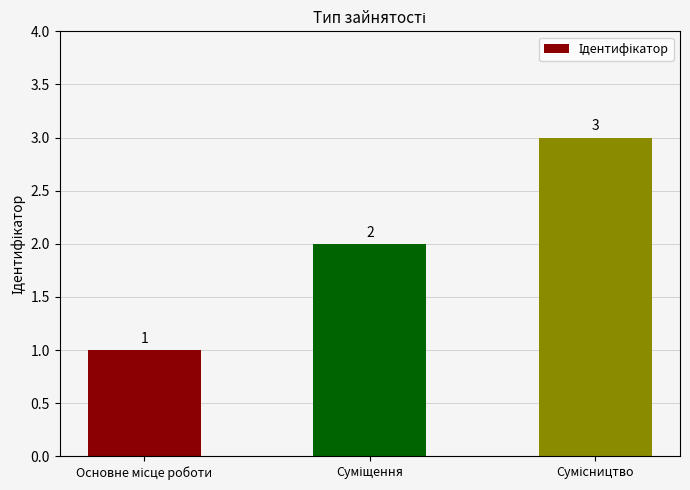

What is the maximum value shown in the chart?

3